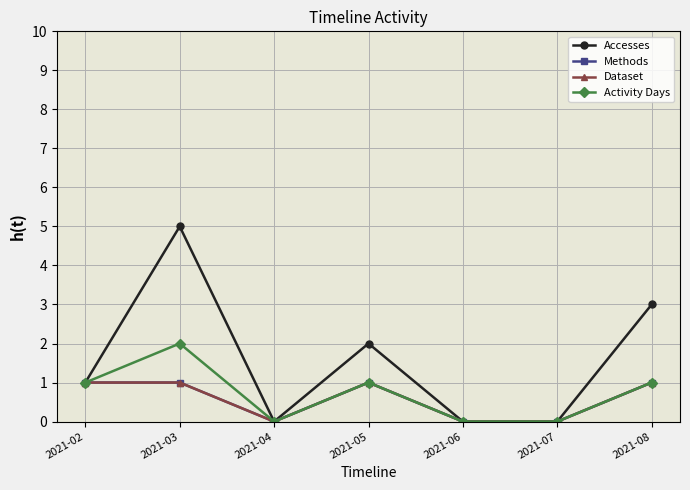

Is this an area chart (filled region under the line)?

No